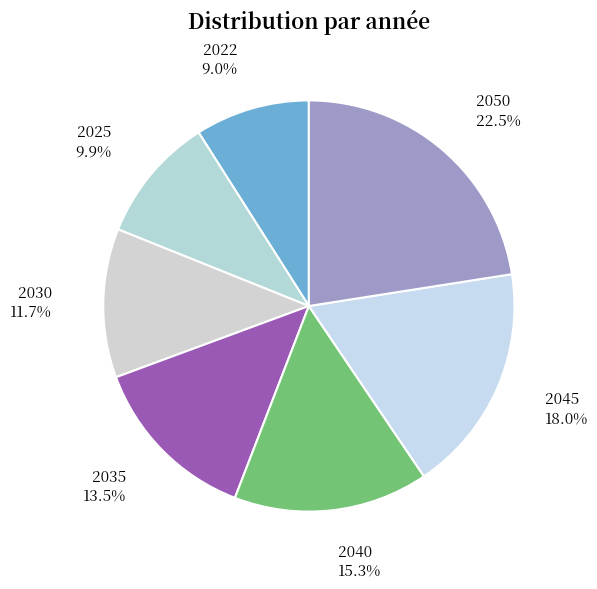

Does 2040 represent more than half of the total?

No